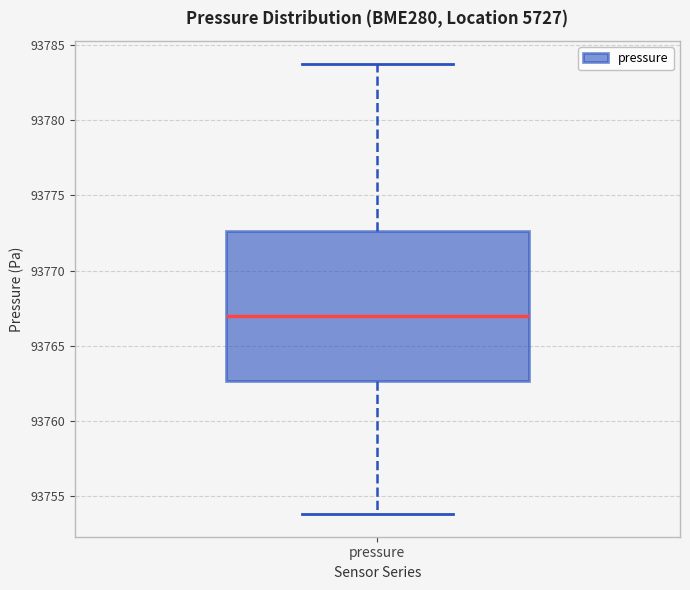

Read this box plot against the y-axis: the position of the median line, the range covered by the box, and the ends of both whiskers. The values are not printed on the chart, so give them approximately, as read against the axis.

median 93767.0, box 93762.5 to 93772.5, whiskers 93754.0 to 93784.0